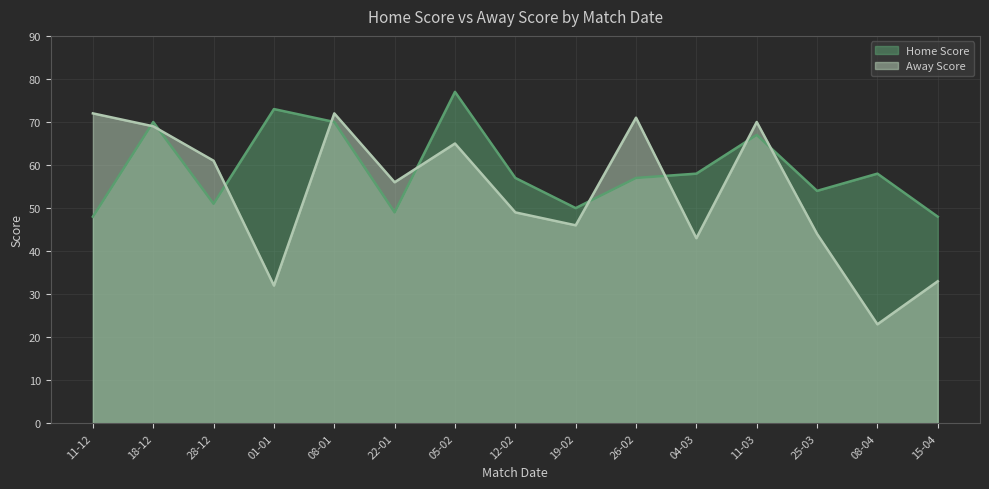

What is the label of the 8th point from the right?

12-02